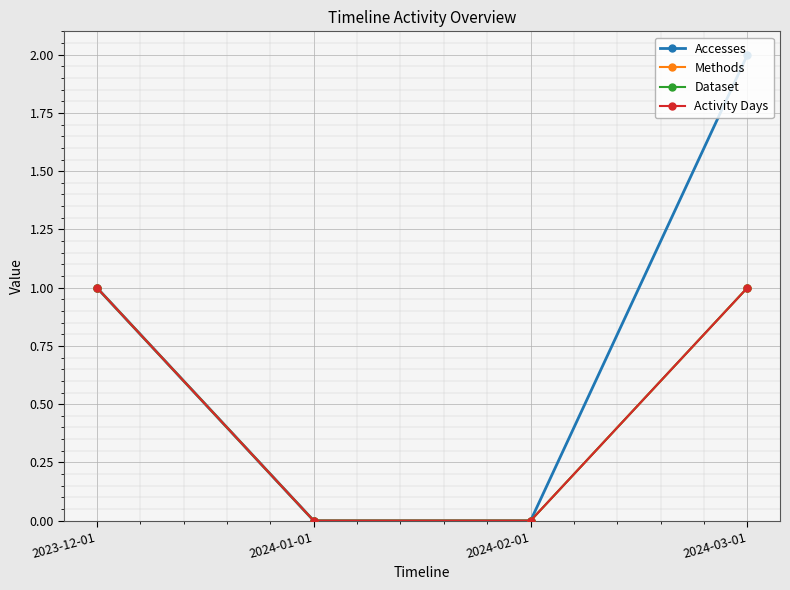

Is this an area chart (filled region under the line)?

No